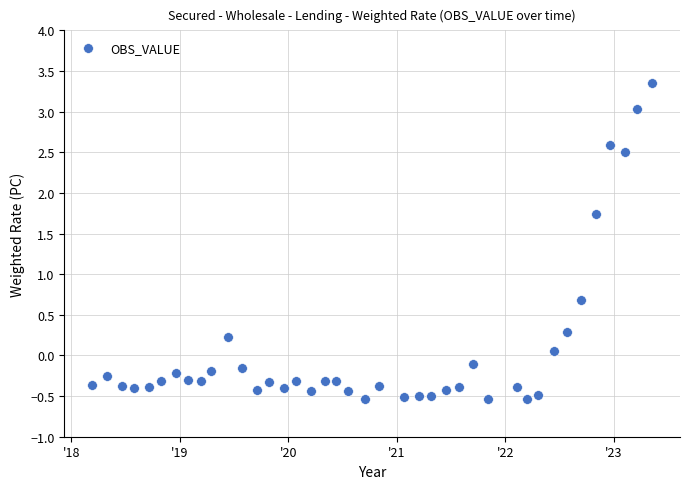

What is the range of X values (max minus min)?

1883.0